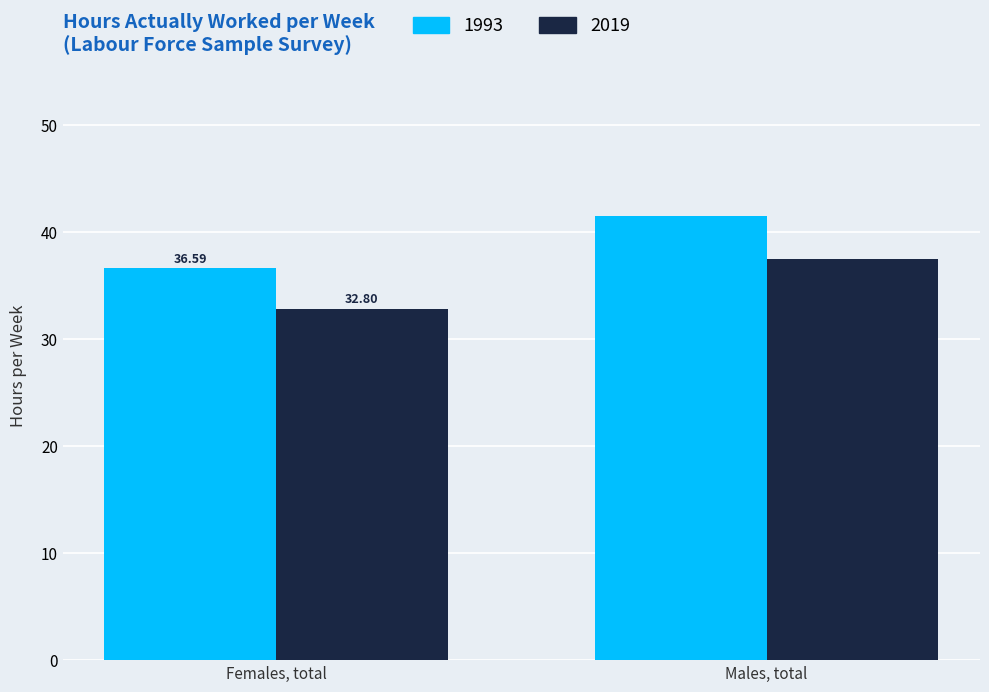

At which label does 2019 reach its peak?

Males, total